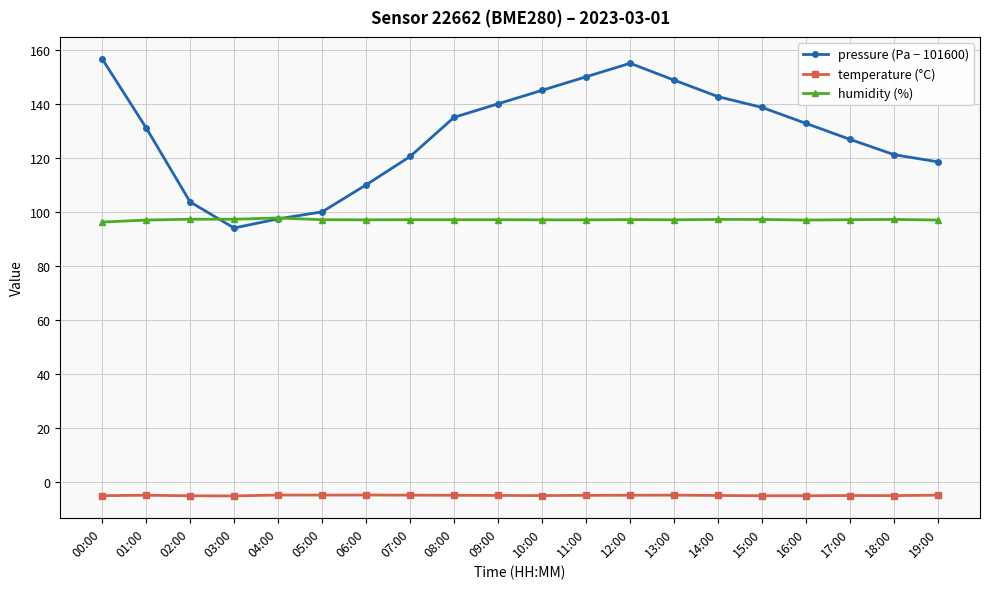

At 03:00, list the series in order from largest to smallest.

humidity (%), pressure (Pa − 101600), temperature (°C)